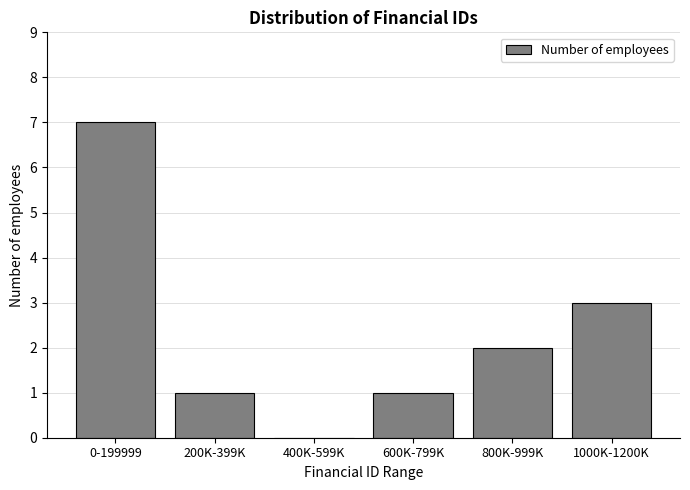

Reading left to right, transcribe all the data shown in this chart.

0-199999=7	200K-399K=1	400K-599K=0	600K-799K=1	800K-999K=2	1000K-1200K=3